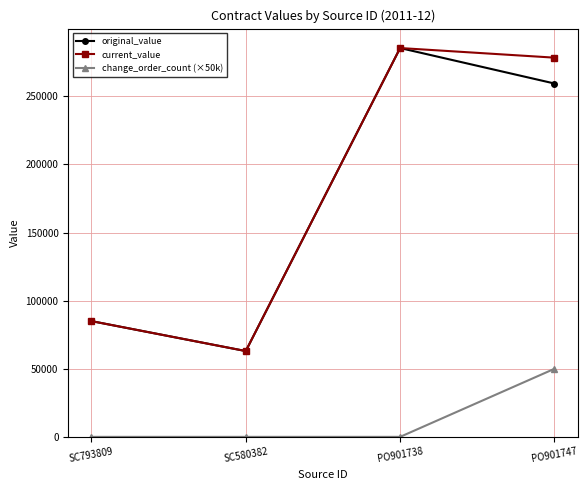

In original_value, how many points are higher than both neighbors (excluding endpoints)?

1